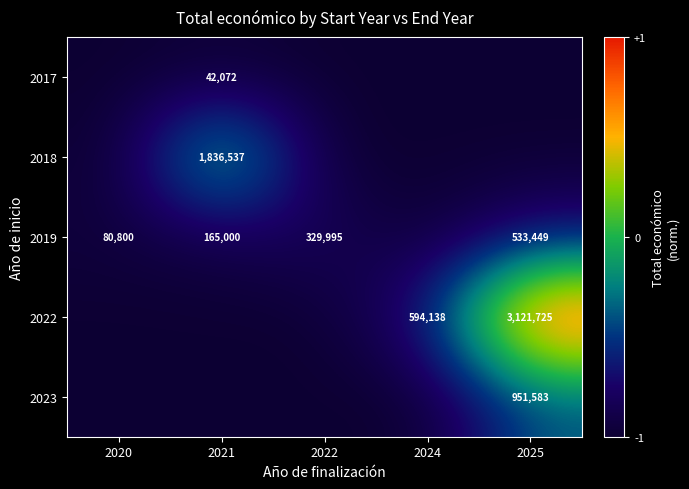

Is it true that 2017 equals 42072 at 2021?

True